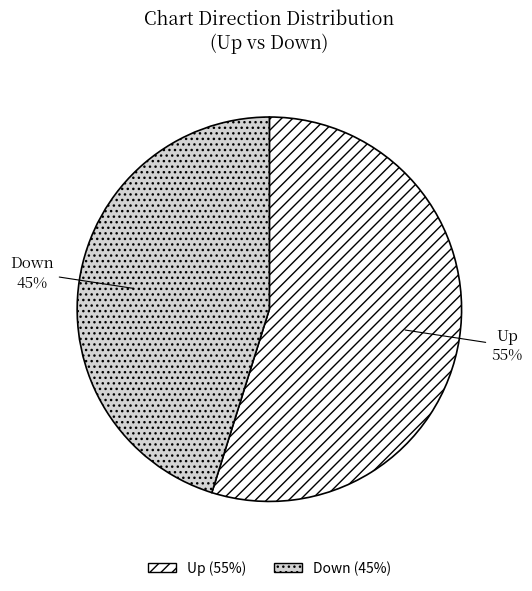

To the nearest percent, what is the average slice percentage?

50%